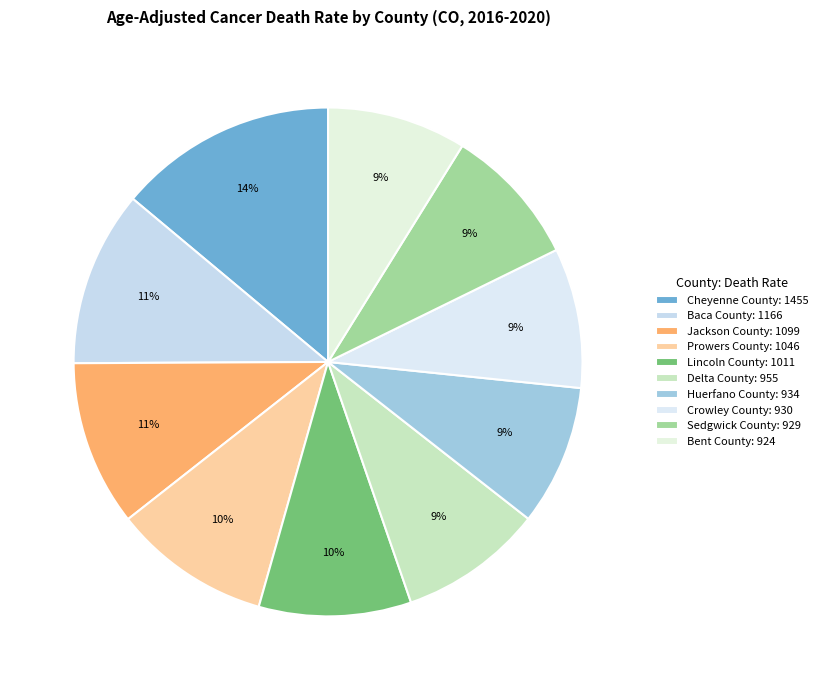

Does Huerfano County represent more than half of the total?

No